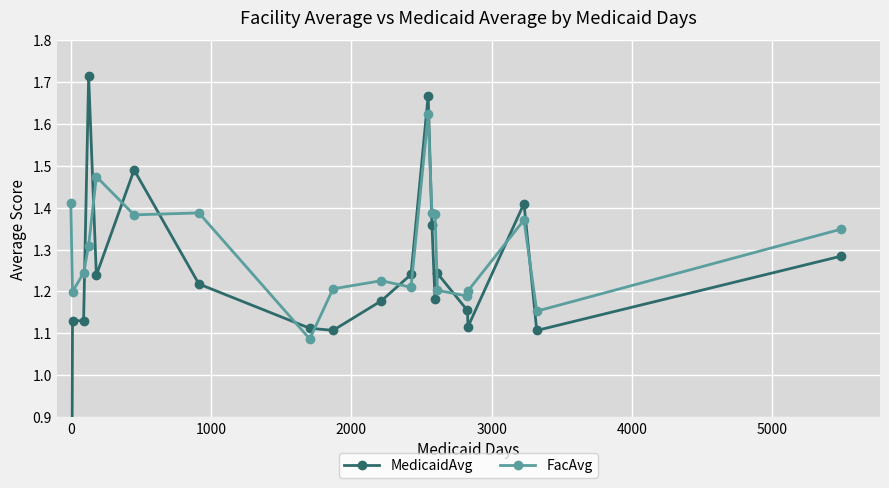

What are all the series names shown in the legend?

MedicaidAvg, FacAvg